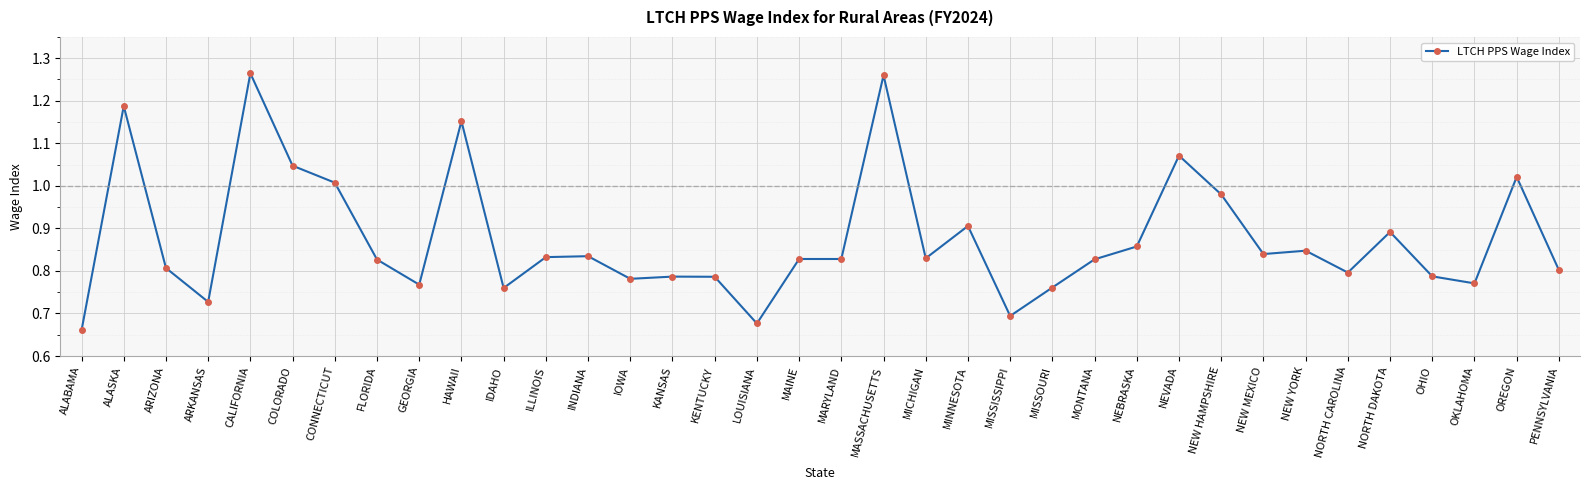

At which category does the chart reach its minimum across all series?

ALABAMA